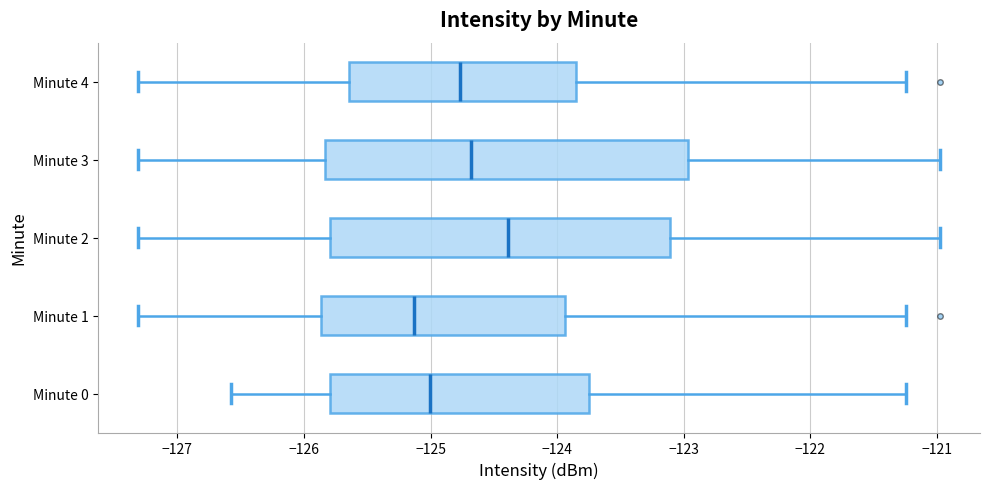

Which box is the widest, from its left edge to its right edge?

Minute 3